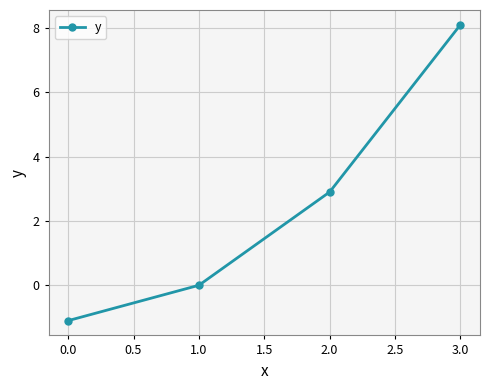

What is the value of the 3rd point from the left?

2.9